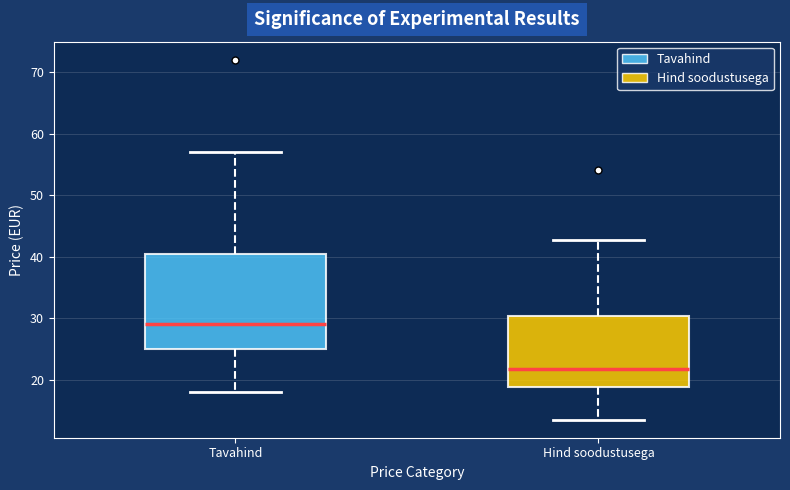

Reading left to right, read every box against the y-axis: the position of its median line, the range the box covers, and the ends of its whiskers. The values are not printed on the chart, so give them approximately, as read against the axis.

Tavahind: median 29, box 25 to 41, whiskers 18 to 57
Hind soodustusega: median 22, box 19 to 30, whiskers 14 to 43